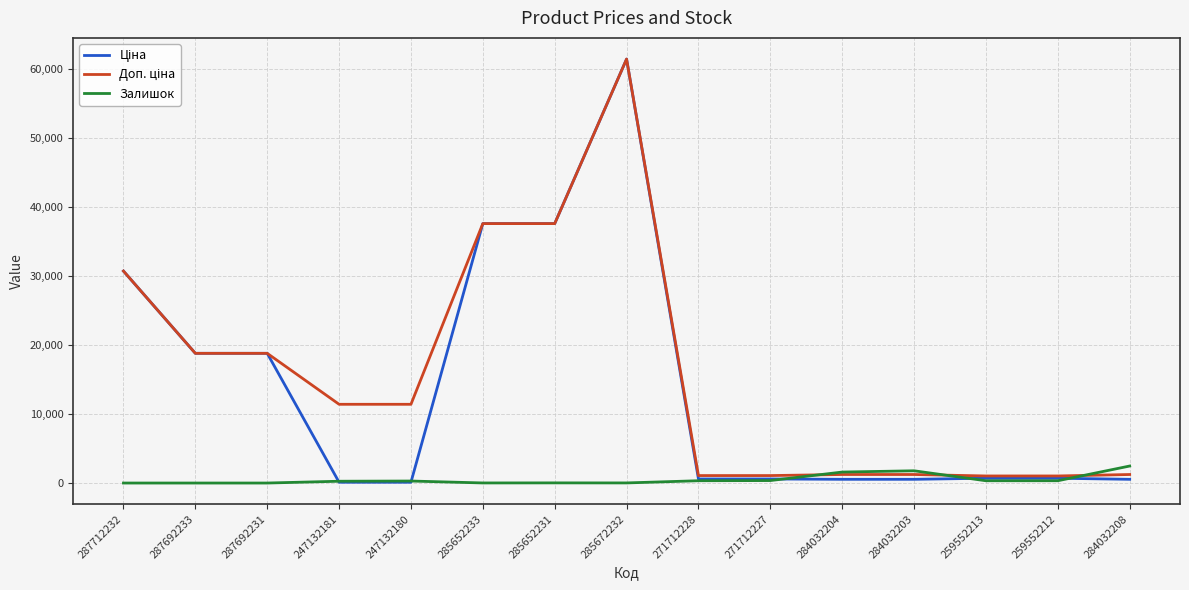

True or false: Залишок has a value of 260.0 at 247132181.

True